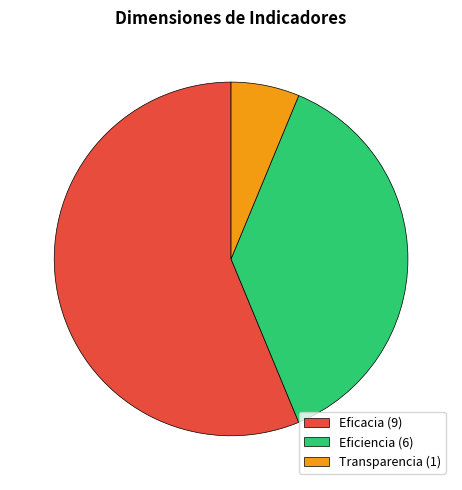

Combined, do Eficacia (9) and Eficiencia (6) account for over 50%?

Yes